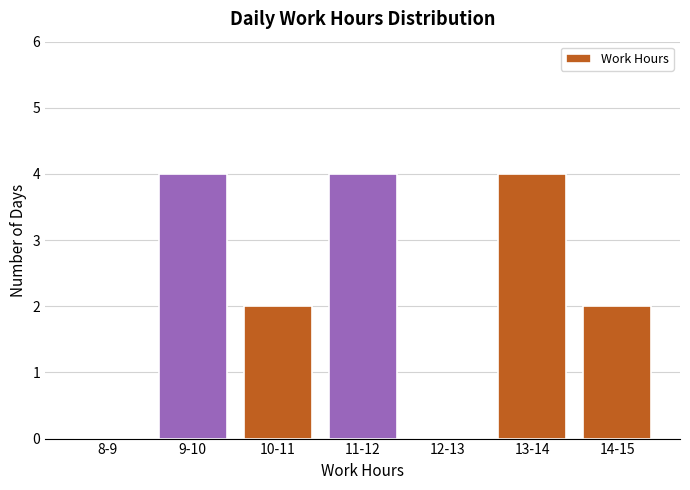

What is the sum of the values at 10-11 and 9-10?

6